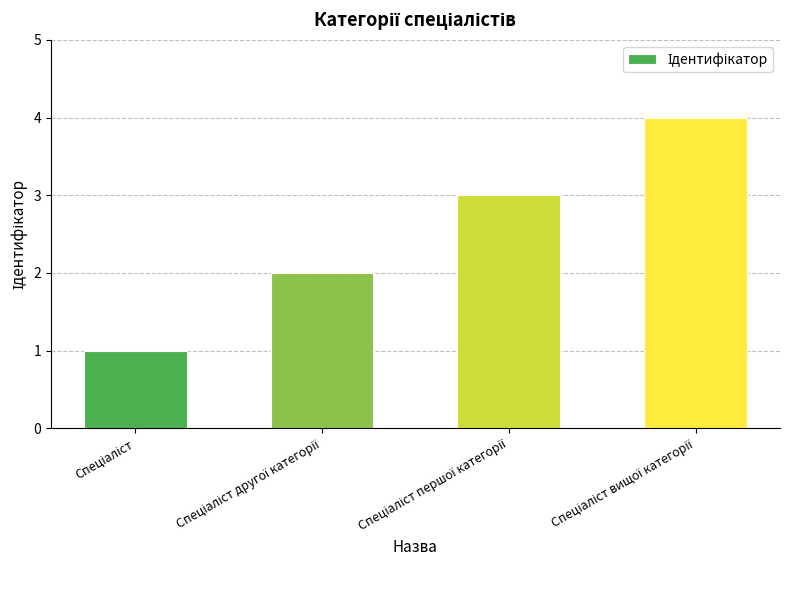

Are the bars grouped side by side (vs. stacked)?

No